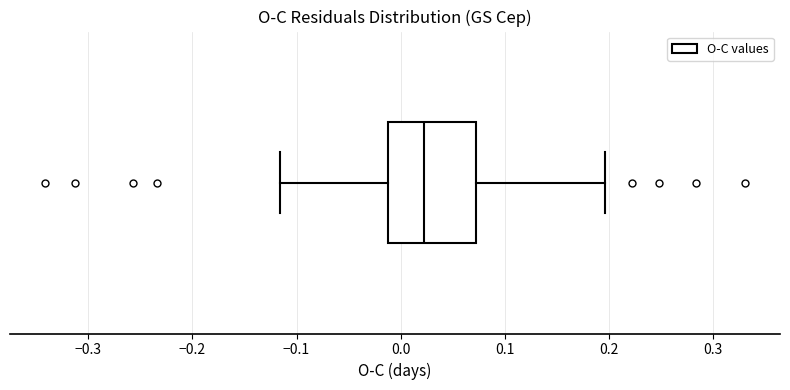

Transcribe this box plot: give where the median line is, the range the box spans, and where the two whiskers end, as read against the x-axis. The values are not printed on the chart, so give them approximately, as read against the axis.

median 0.02, box -0.01 to 0.07, whiskers -0.12 to 0.20